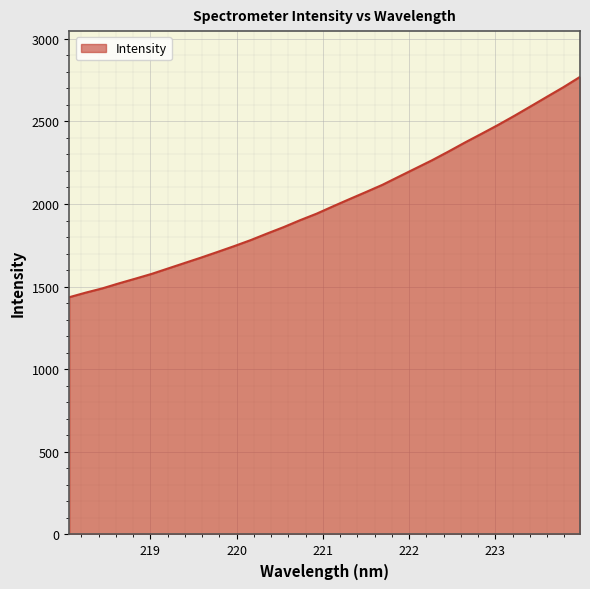

What is the greatest value displayed?

2769.4